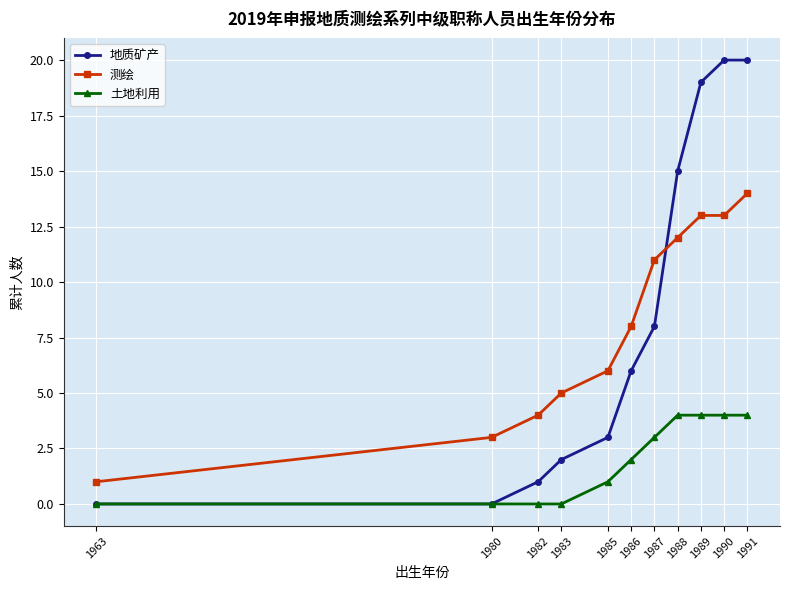

At which label does 测绘 reach its minimum?

1963